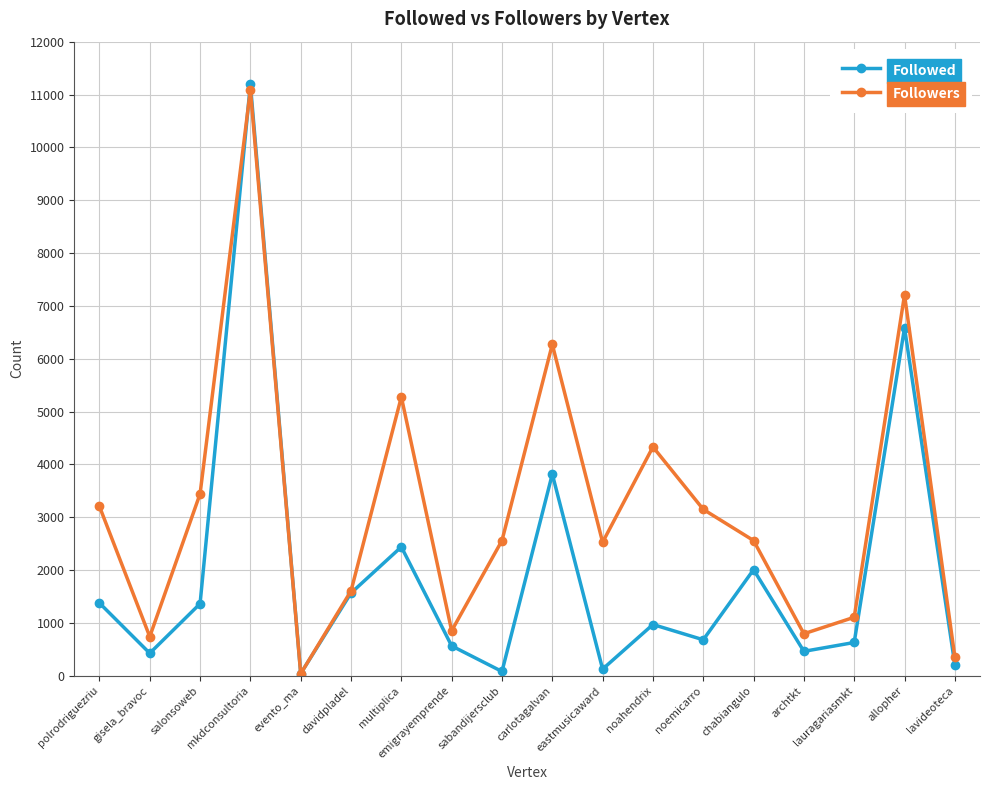

What position from the right is salonsoweb?

16